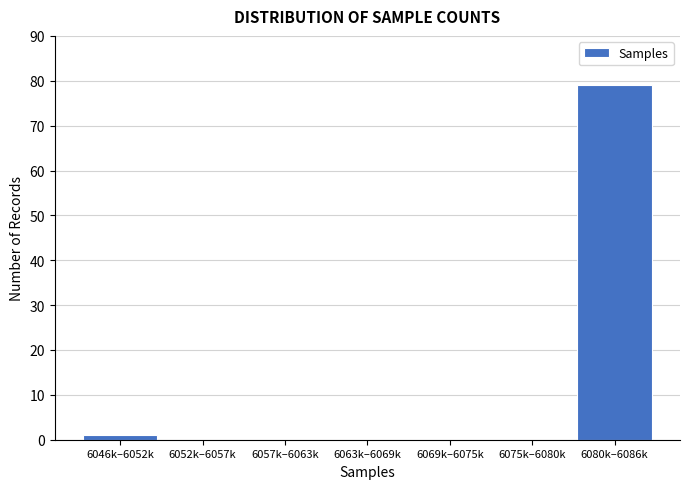

Reading left to right, extract all data points from this chart.

6046k–6052k=1	6052k–6057k=0	6057k–6063k=0	6063k–6069k=0	6069k–6075k=0	6075k–6080k=0	6080k–6086k=79